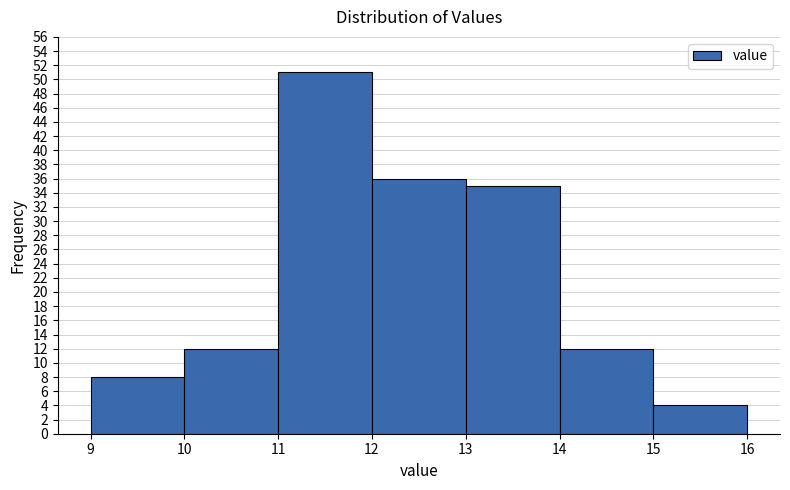

Over which range of the x-axis is the bar tallest?

11 to 12